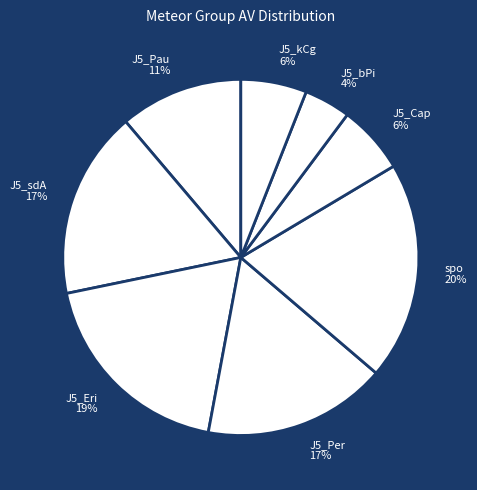

To the nearest percent, what is the difference between the largest and smallest slice percentages?

16%